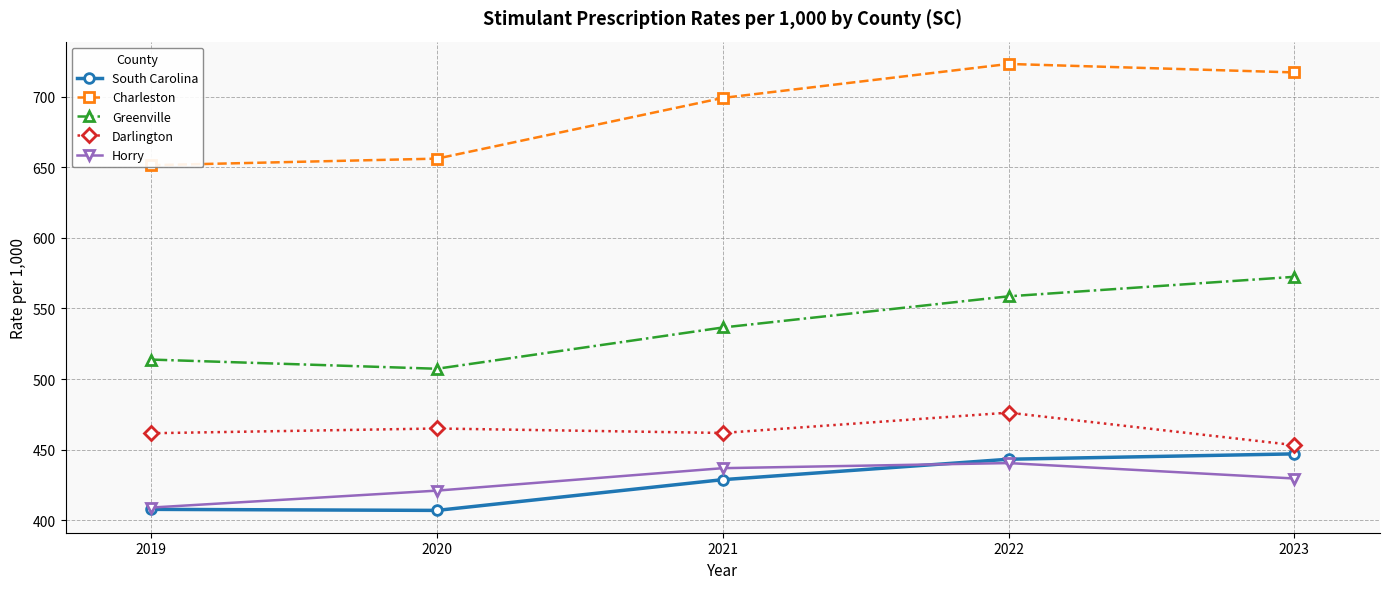

Where is the first local minimum for South Carolina?

2020